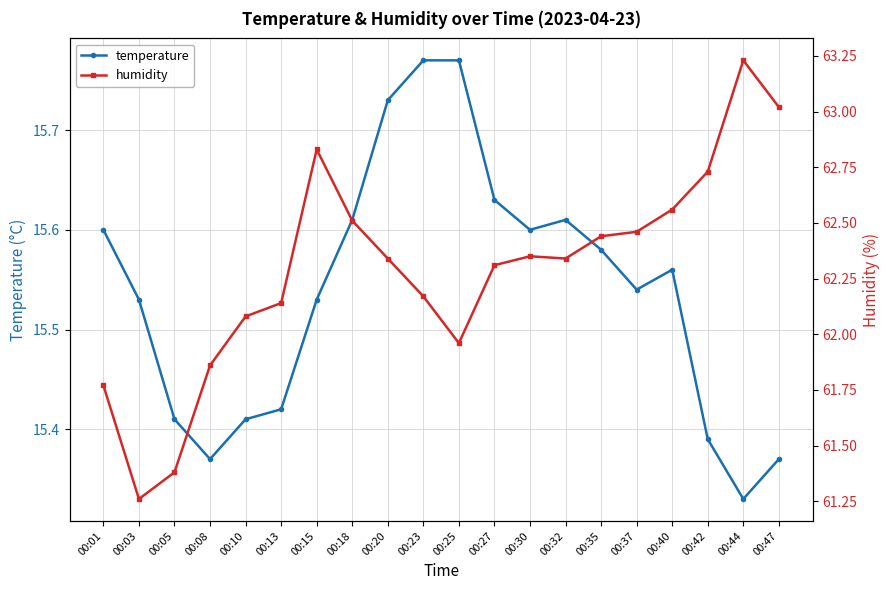

True or false: temperature and humidity cross at least once.

False